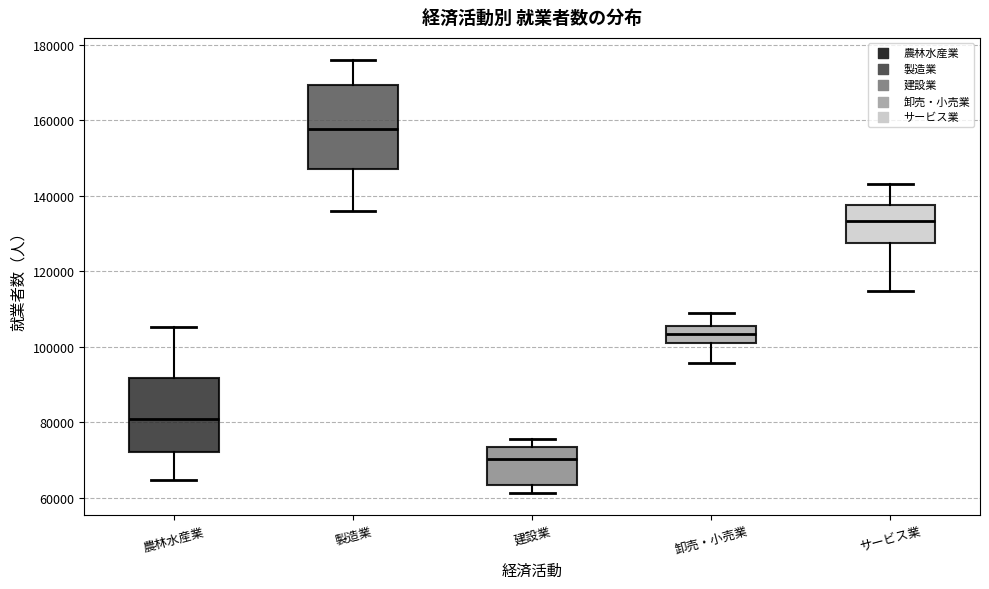

Reading left to right, read every box against the y-axis: the position of its median line, the range the box covers, and the ends of its whiskers. The values are not printed on the chart, so give them approximately, as read against the axis.

農林水産業: median 80000, box 72000 to 92000, whiskers 64000 to 106000
製造業: median 158000, box 148000 to 170000, whiskers 136000 to 176000
建設業: median 70000, box 64000 to 74000, whiskers 62000 to 76000
卸売・小売業: median 104000, box 102000 to 106000, whiskers 96000 to 110000
サービス業: median 134000, box 128000 to 138000, whiskers 114000 to 144000